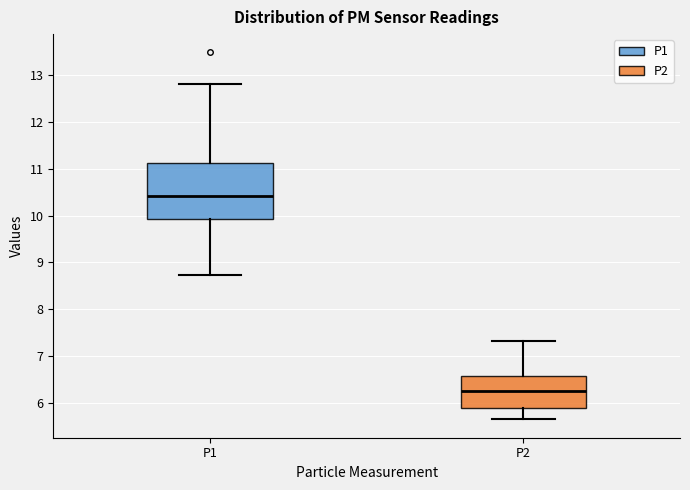

Which box is the tallest, from its lower edge to its upper edge?

P1